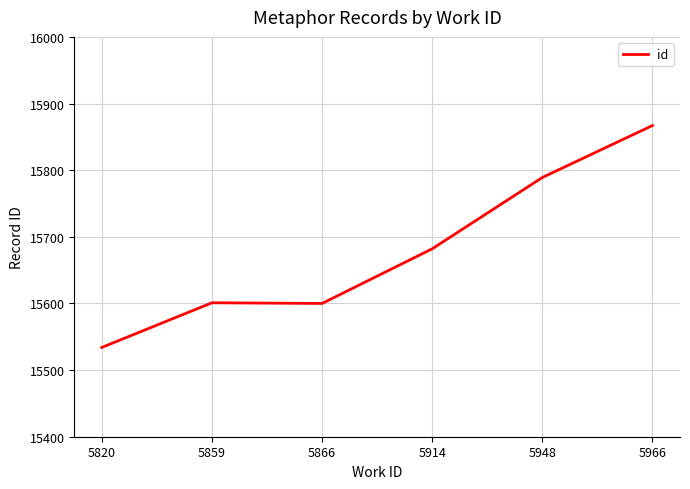

True or false: there are more than 2 points higher than both neighbors.

False